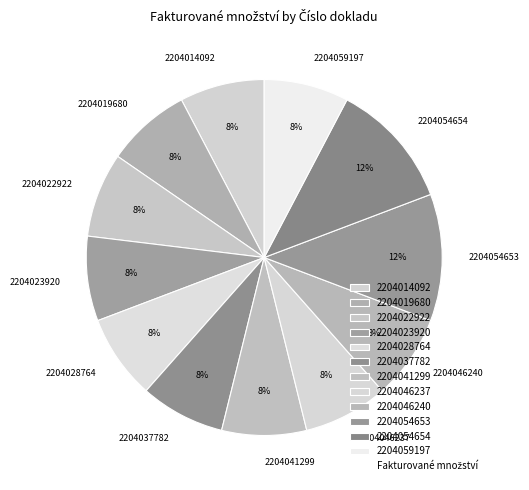

Is the sum of 2204023920 and 2204028764 greater than half?

No